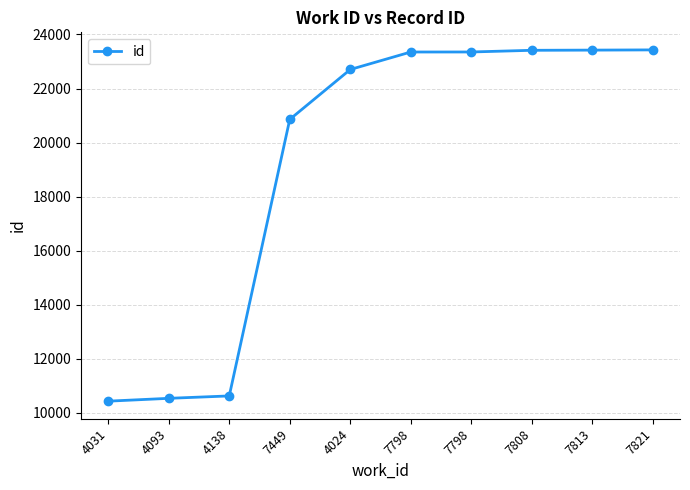

What is the difference between the values at 4031 and 7798?

12916